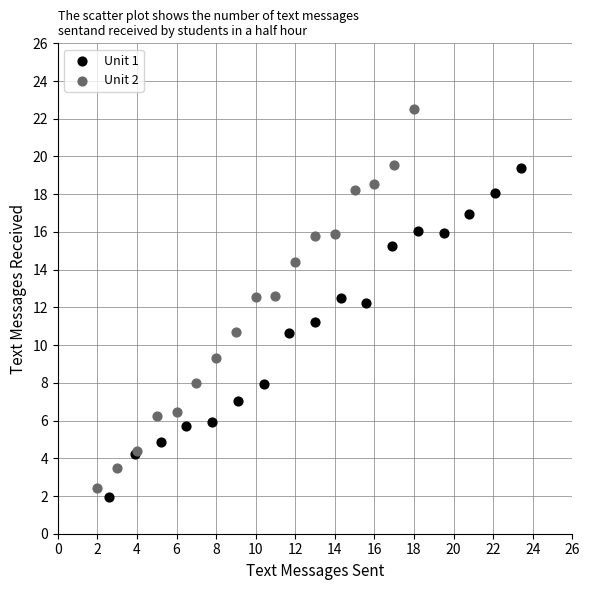

Which series reaches the maximum Y coordinate?

Unit 2